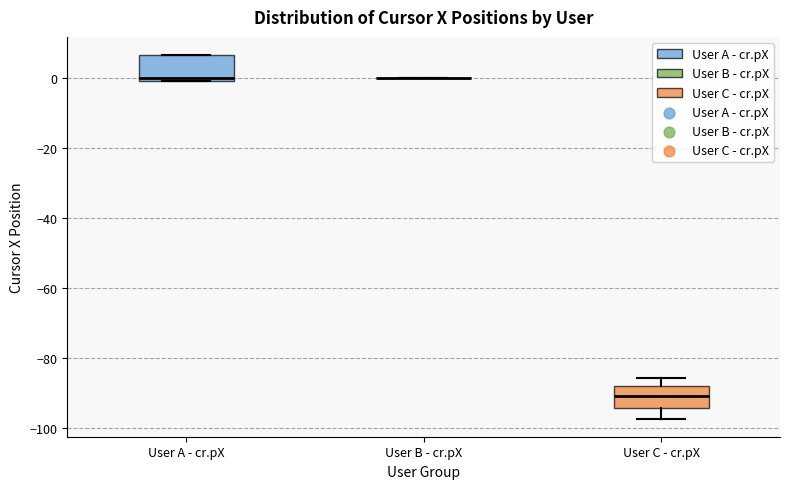

Reading left to right, read every box against the y-axis: the position of its median line, the range the box covers, and the ends of its whiskers. The values are not printed on the chart, so give them approximately, as read against the axis.

User A - cr.pX: median 0 (just above the box's lower edge), box 0 to 6, whiskers 0 to 6
User B - cr.pX: box collapsed to a line at 0, whiskers 0 to 0
User C - cr.pX: median -92, box -94 to -88, whiskers -98 to -86